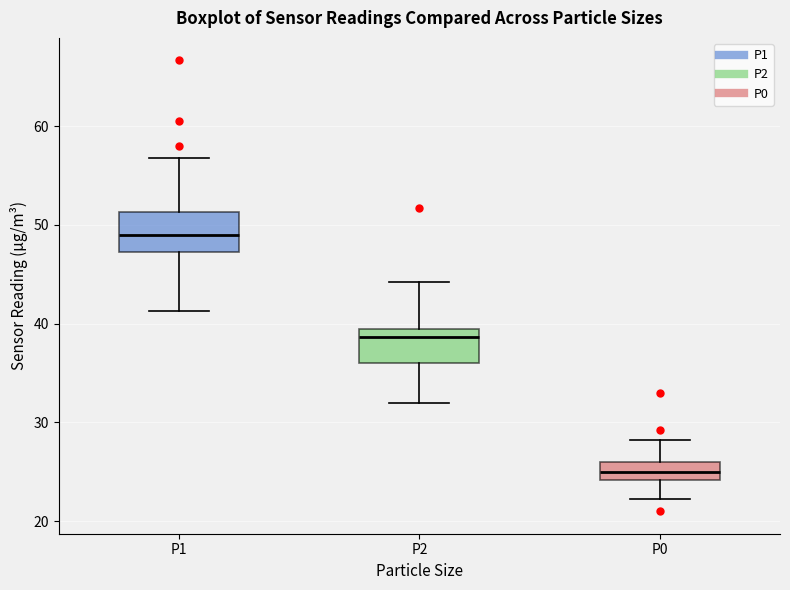

Where does the lower whisker of the box for P1 end on the y-axis? The values are not printed on the chart, so give them approximately, as read against the axis.

41